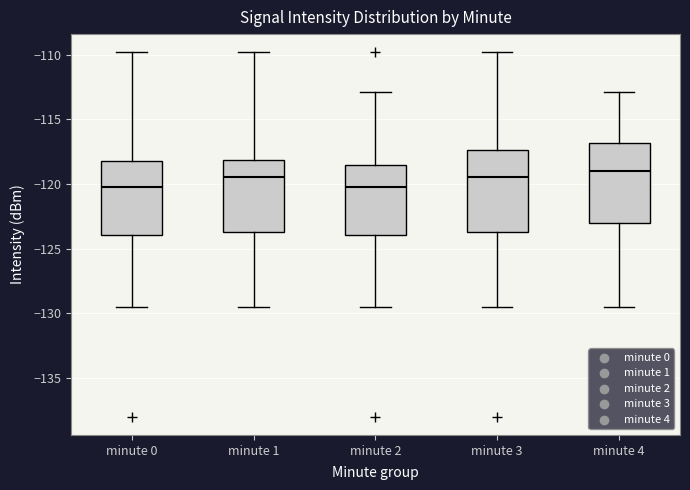

Reading left to right, transcribe this box plot: for each box, give where its median line is, the range the box spans, and where its two whiskers end, as read against the y-axis. The values are not printed on the chart, so give them approximately, as read against the axis.

minute 0: median -120.0, box -124.0 to -118.5, whiskers -129.5 to -110.0
minute 1: median -119.5, box -123.5 to -118.0, whiskers -129.5 to -110.0
minute 2: median -120.0, box -124.0 to -118.5, whiskers -129.5 to -113.0
minute 3: median -119.5, box -123.5 to -117.5, whiskers -129.5 to -110.0
minute 4: median -119.0, box -123.0 to -117.0, whiskers -129.5 to -113.0